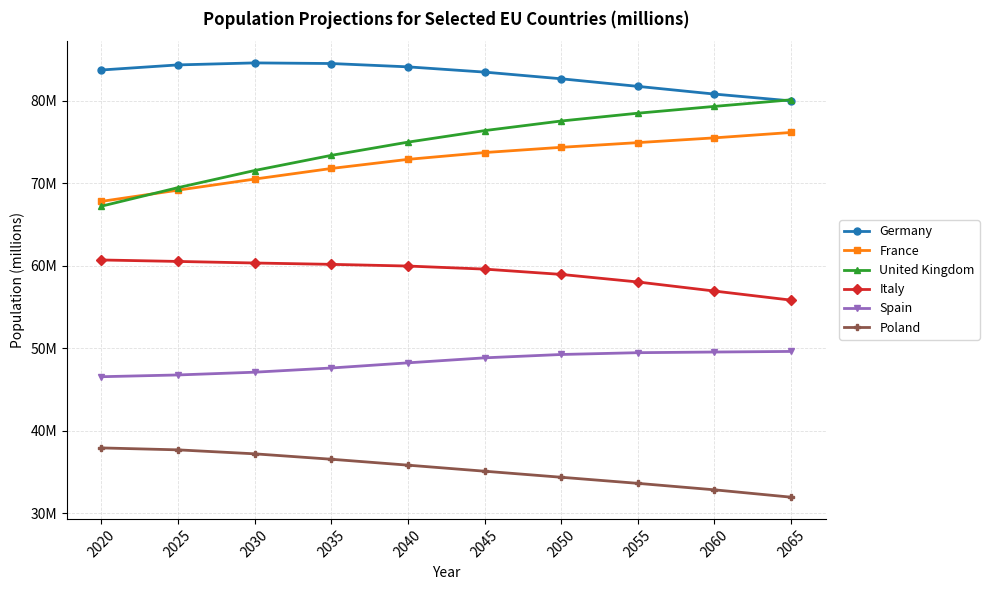

Does the chart have visible grid lines?

Yes